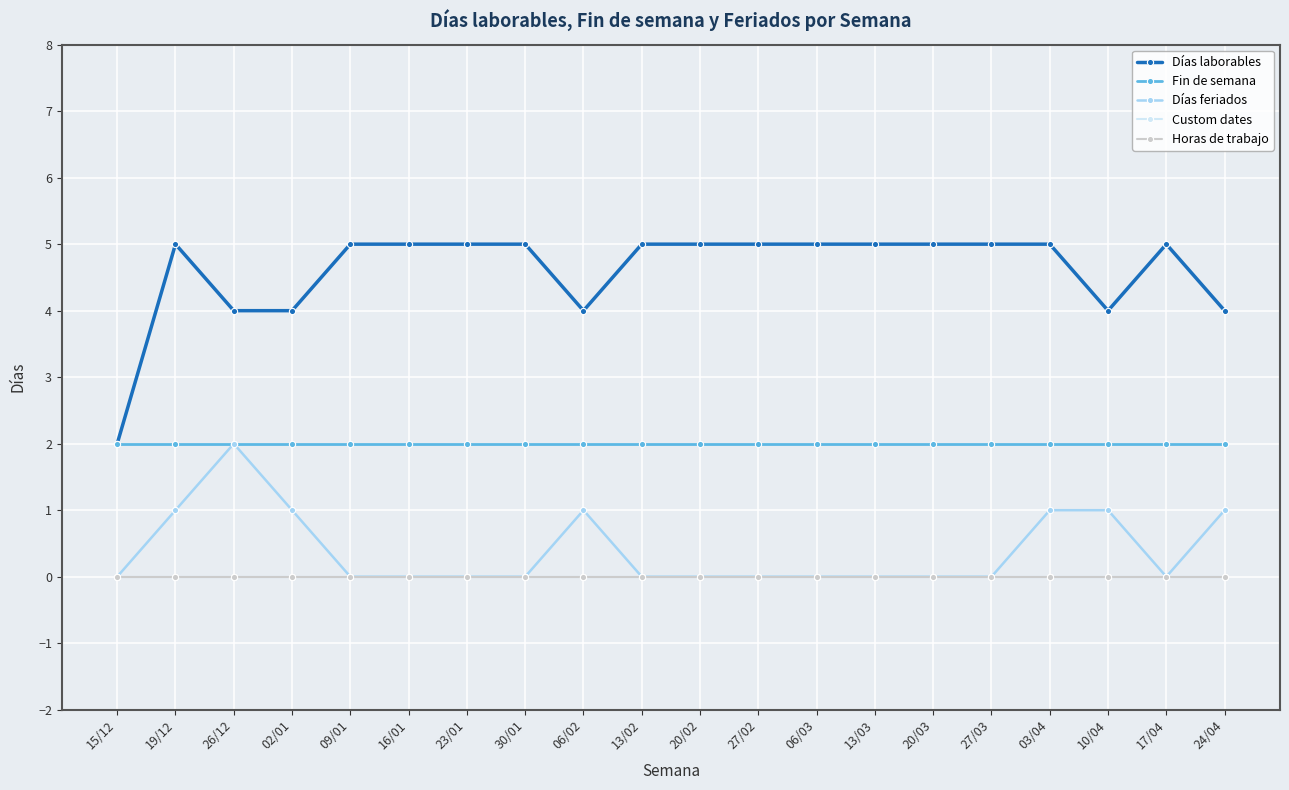

Is it true that Días laborables equals 2 at 03/04?

False